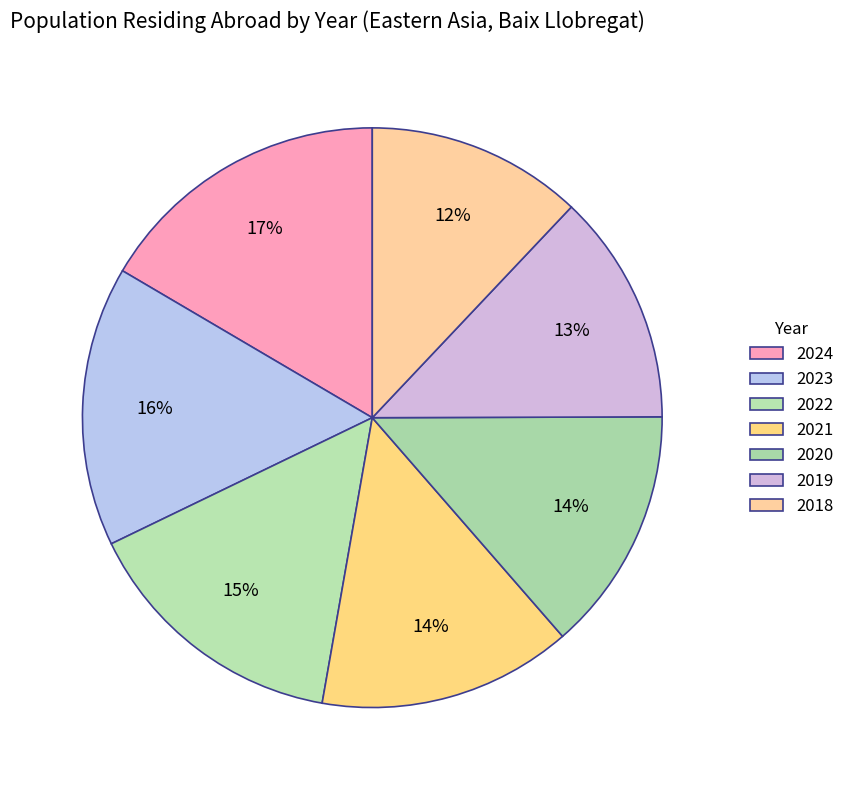

Is there a majority slice in this chart?

No